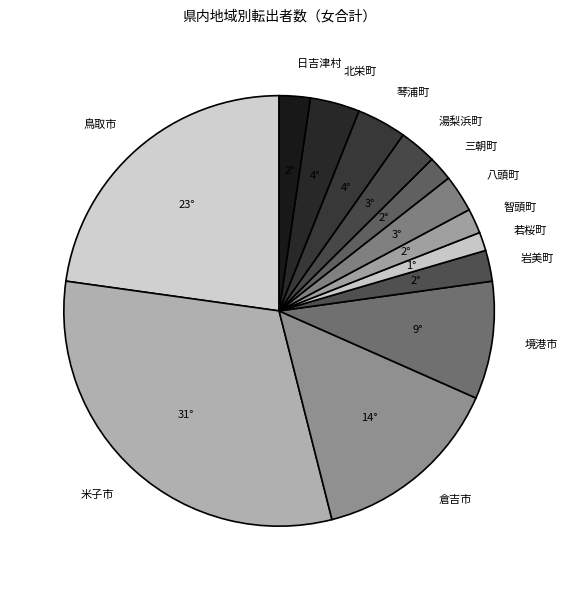

True or false: 鳥取市 accounts for 23% of the total.

True